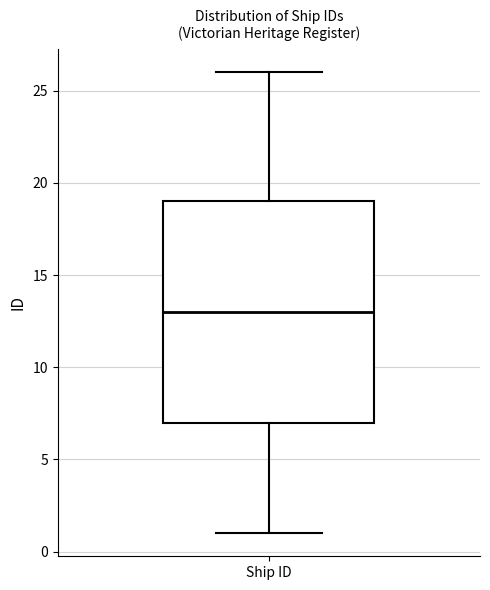

Transcribe this box plot: give where the median line is, the range the box spans, and where the two whiskers end, as read against the y-axis. The values are not printed on the chart, so give them approximately, as read against the axis.

median 13, box 7 to 19, whiskers 1 to 26